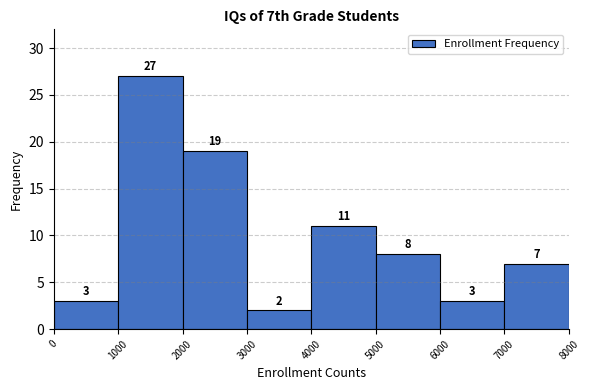

What is the height of the bar covering 0 to 1000 on the x-axis?

3